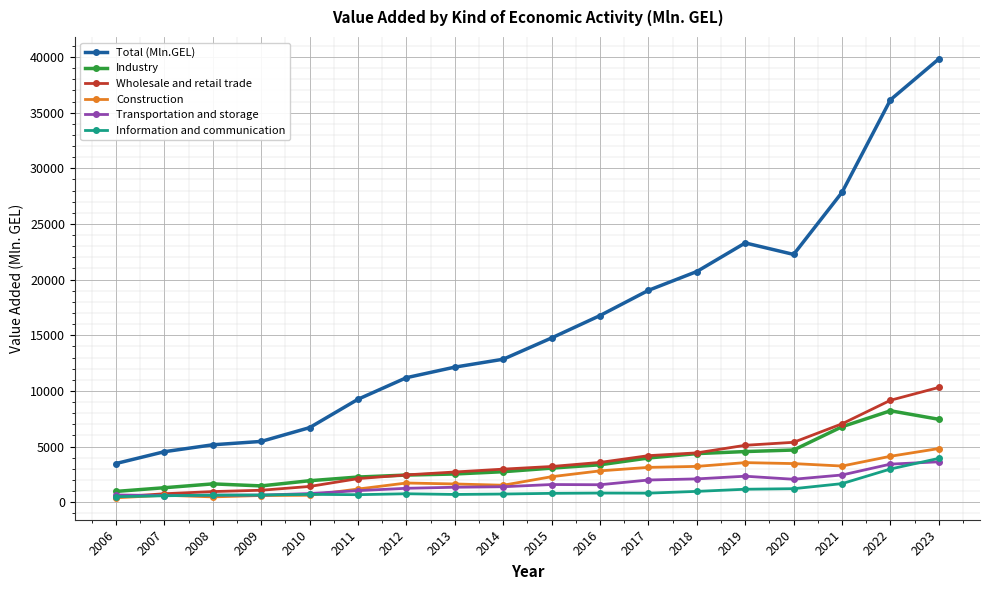

What is the value of the Construction point at the 15th from the left?

3473.3